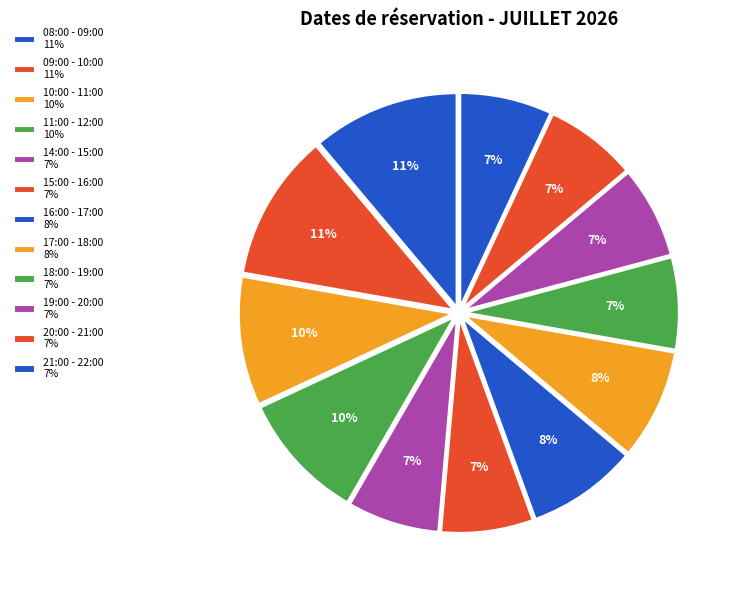

To the nearest percent, what is the combined percentage of 10:00 - 11:00 and 09:00 - 10:00?

21%